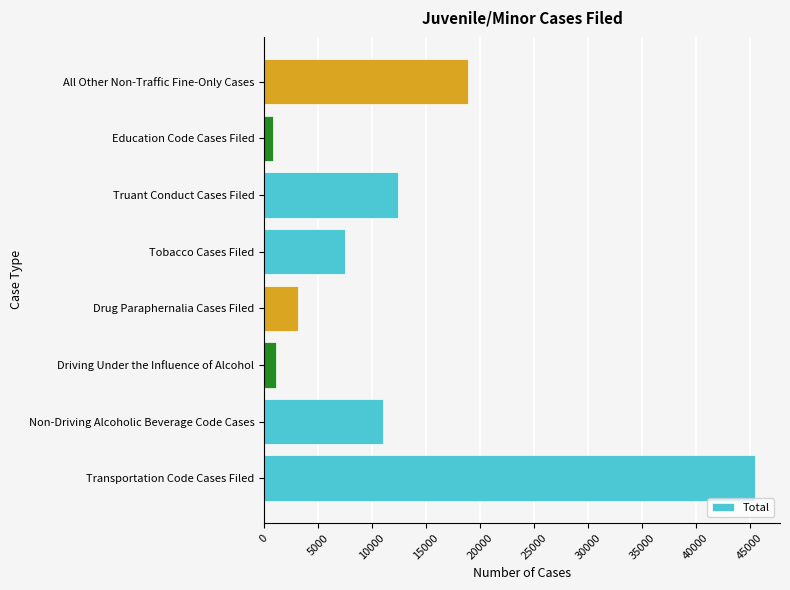

How many bars are there in total?

8